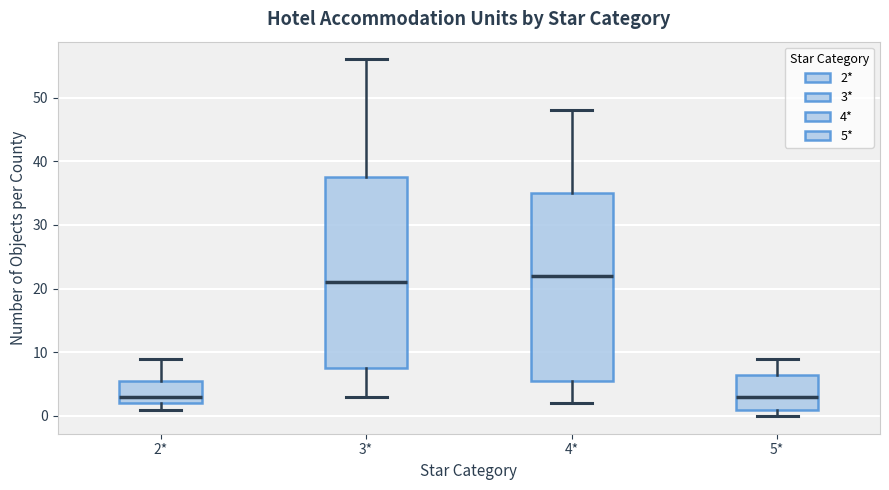

Which box has the highest median line?

4*